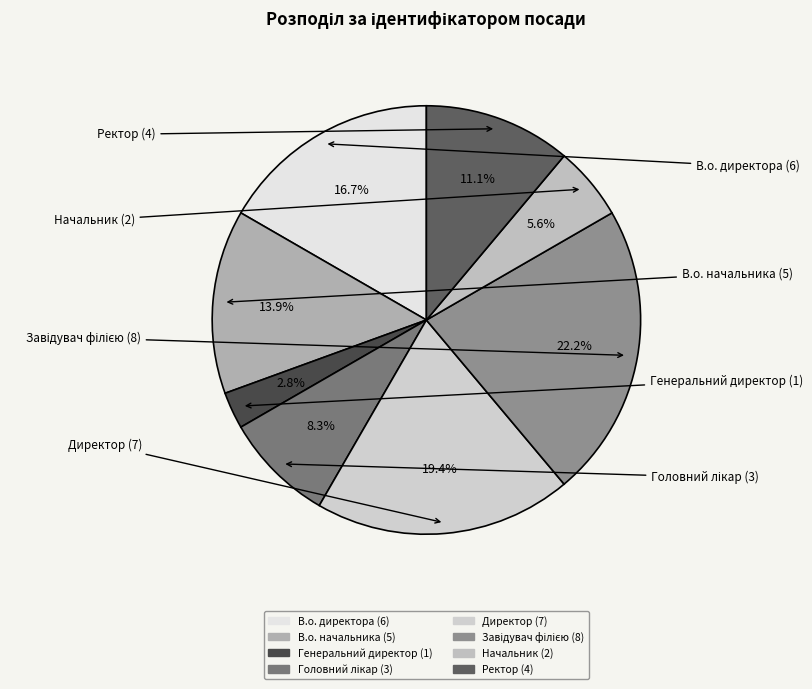

To the nearest percent, what percentage of the pie is Директор?

19%